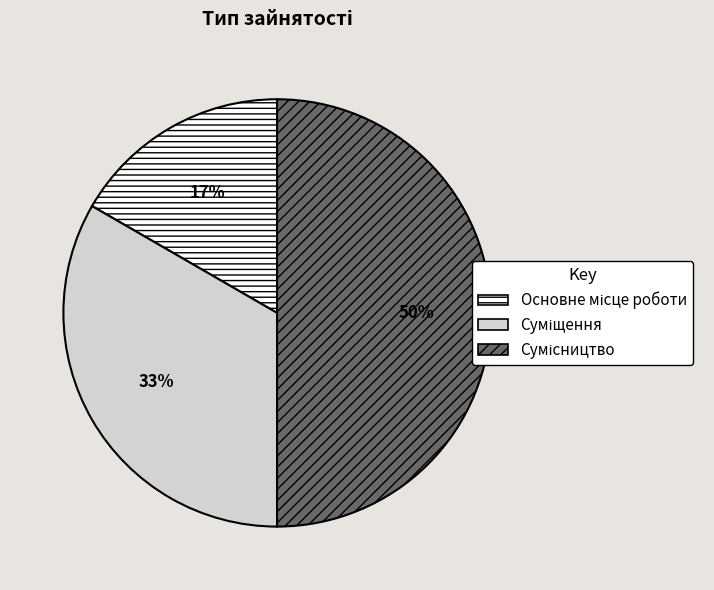

To the nearest percent, what is the difference between the largest and smallest slice percentages?

33%